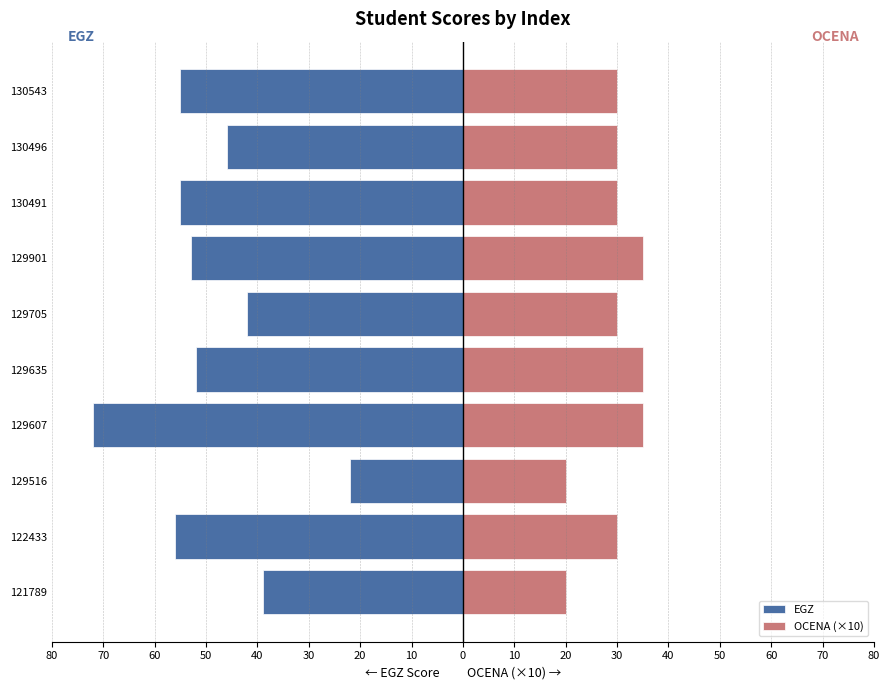

The value of EGZ at 130543 is -55. True or false?

True